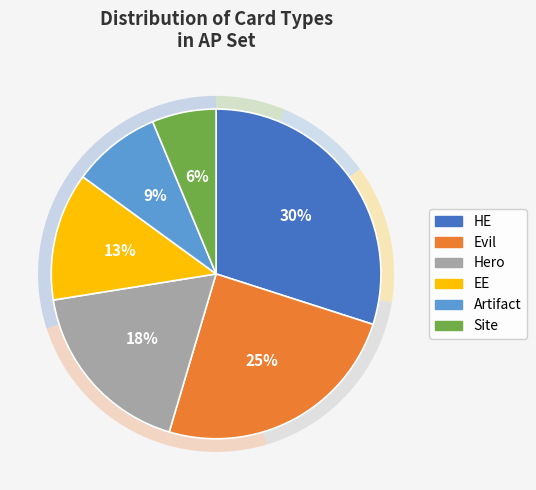

Does Hero represent more than half of the total?

No